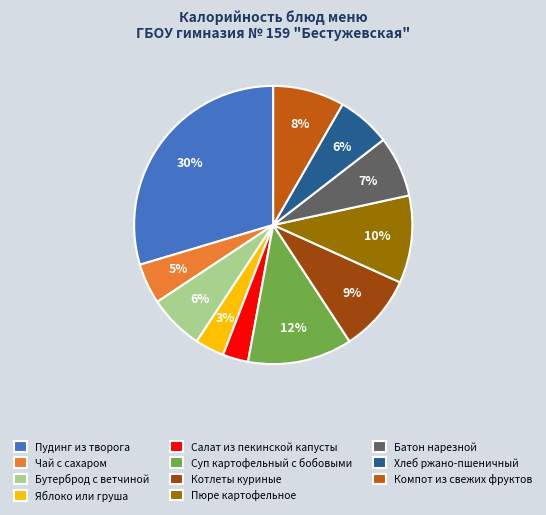

To the nearest percent, what percentage of the pie is Бутерброд с ветчиной?

6%